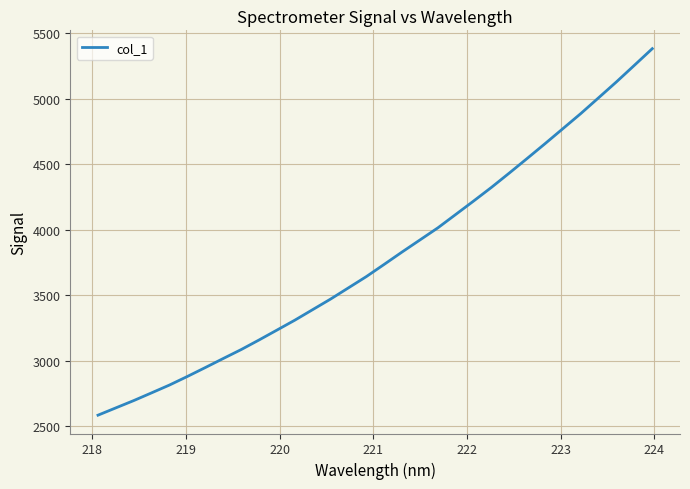

Count the number of values greater than 3735.

16